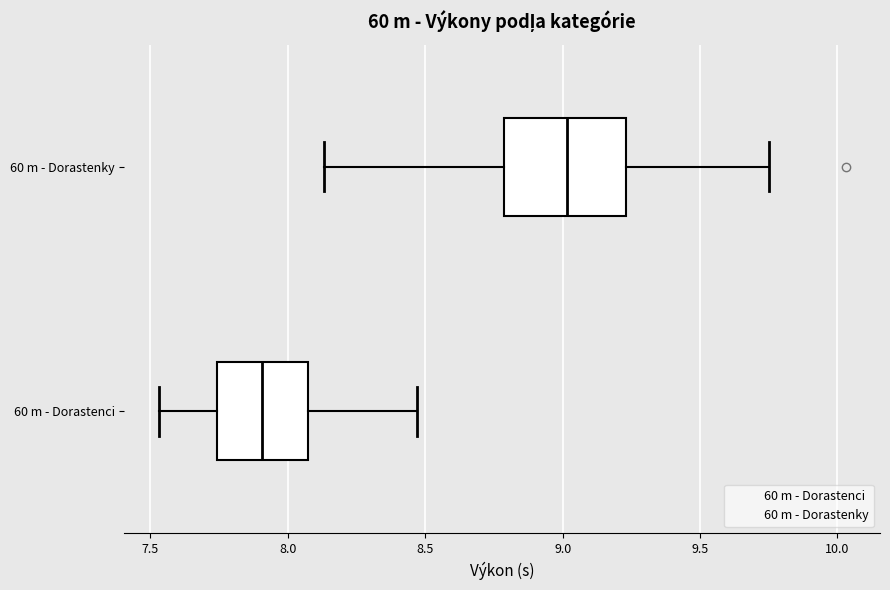

Reading bottom to top, transcribe this box plot: for each box, give where its median line is, the range the box spans, and where its two whiskers end, as read against the x-axis. The values are not printed on the chart, so give them approximately, as read against the axis.

60 m - Dorastenci: median 7.90, box 7.75 to 8.10, whiskers 7.55 to 8.45
60 m - Dorastenky: median 9.00, box 8.80 to 9.25, whiskers 8.15 to 9.75